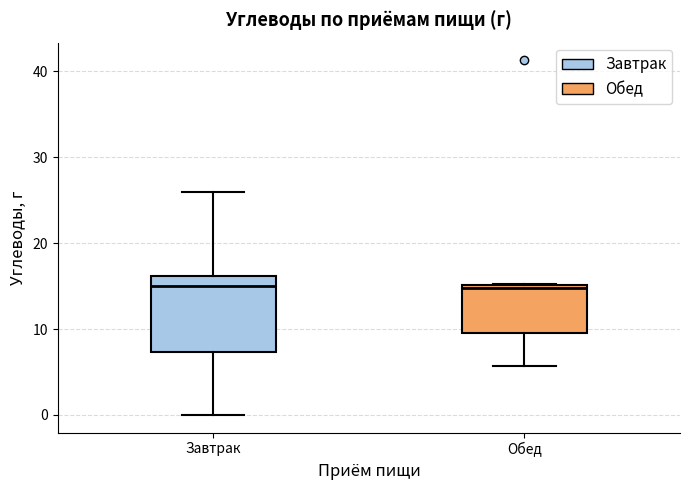

Reading left to right, read every box against the y-axis: the position of its median line, the range the box covers, and the ends of its whiskers. The values are not printed on the chart, so give them approximately, as read against the axis.

Завтрак: median 15, box 7 to 16, whiskers 0 to 26
Обед: median 15 (just below the box's upper edge), box 10 to 15, whiskers 6 to 15